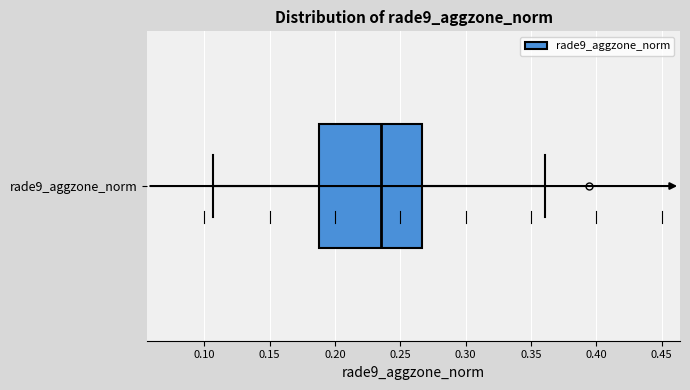

Transcribe this box plot: give where the median line is, the range the box spans, and where the two whiskers end, as read against the x-axis. The values are not printed on the chart, so give them approximately, as read against the axis.

median 0.235, box 0.190 to 0.265, whiskers 0.105 to 0.360